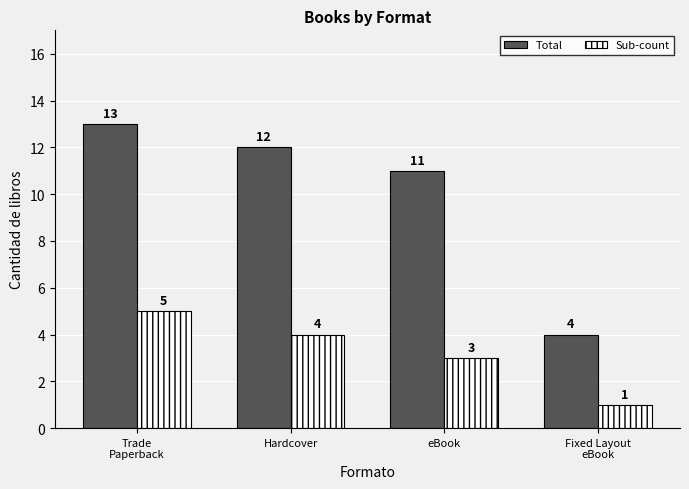

The Sub-count series shows 0 at Fixed Layout
eBook. True or false?

False